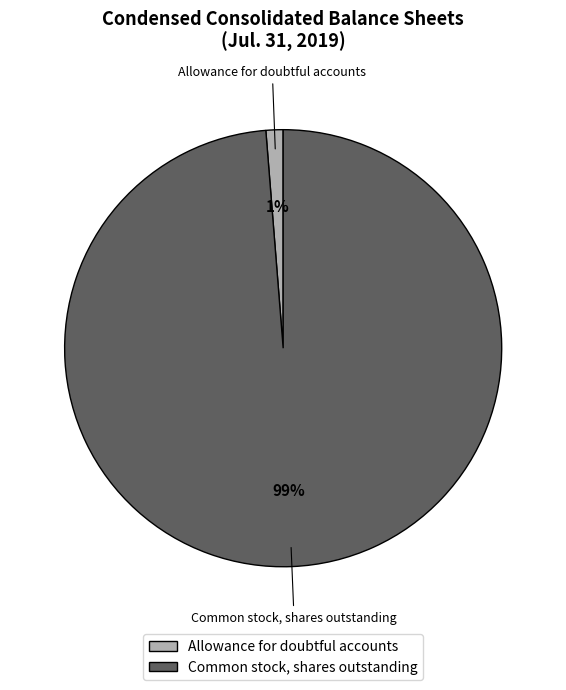

Is it true that Allowance for doubtful accounts is 11% of the pie?

False